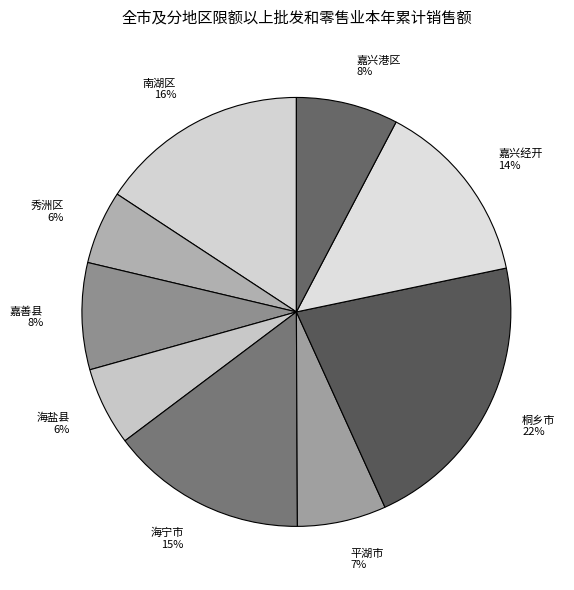

Do 桐乡市 and 平湖市 together represent more than half of the pie?

No